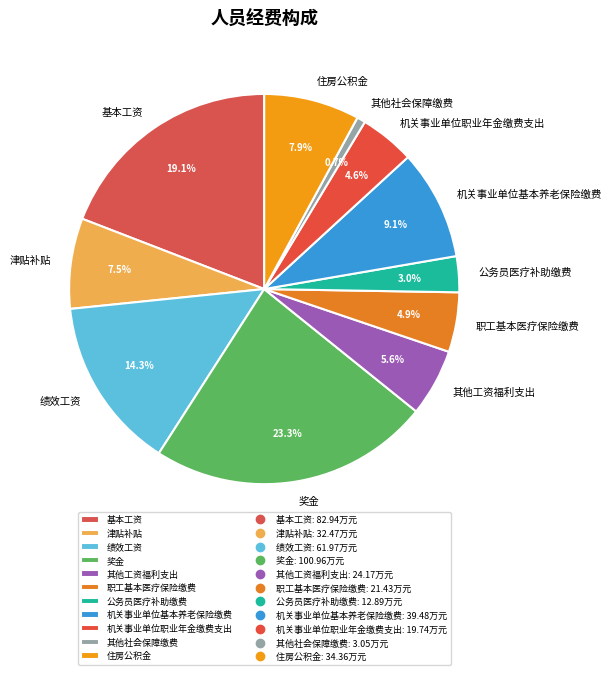

The 机关事业单位职业年金缴费支出 slice represents 5% of the pie. True or false?

True